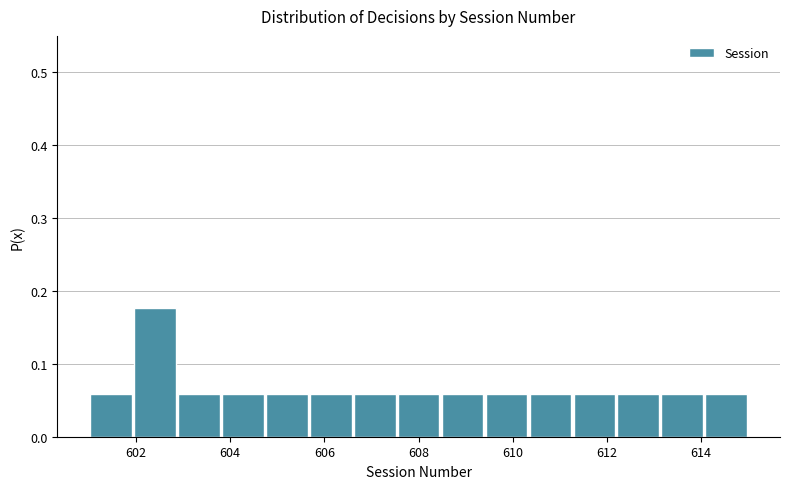

Reading left to right, list every bar in this chart as the range it spans on the x-axis followed by its height. Neither the bar edges nor the heights are printed on the chart, so give them approximately, as read against the axes.

601.0 to 602.0: 0.06
602.0 to 602.8: 0.18
602.8 to 603.8: 0.06
603.8 to 604.8: 0.06
604.8 to 605.6: 0.06
605.6 to 606.6: 0.06
606.6 to 607.6: 0.06
607.6 to 608.4: 0.06
608.4 to 609.4: 0.06
609.4 to 610.4: 0.06
610.4 to 611.2: 0.06
611.2 to 612.2: 0.06
612.2 to 613.2: 0.06
613.2 to 614.0: 0.06
614.0 to 615.0: 0.06